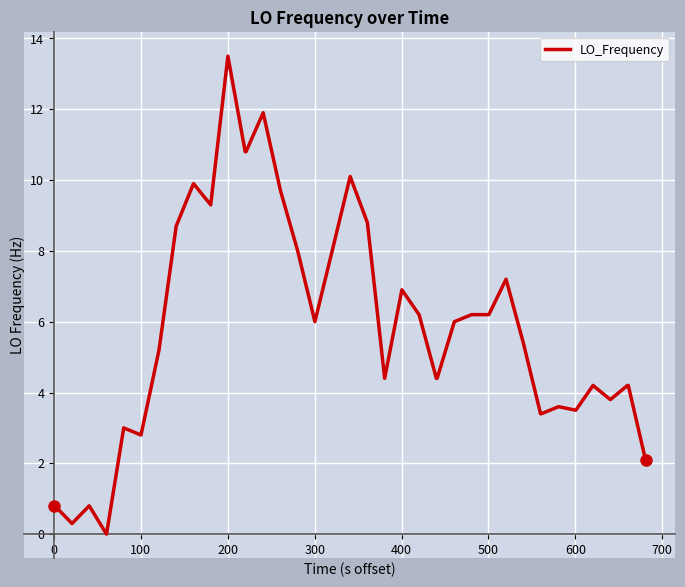

What is the difference between the maximum and minimum values?

13.5